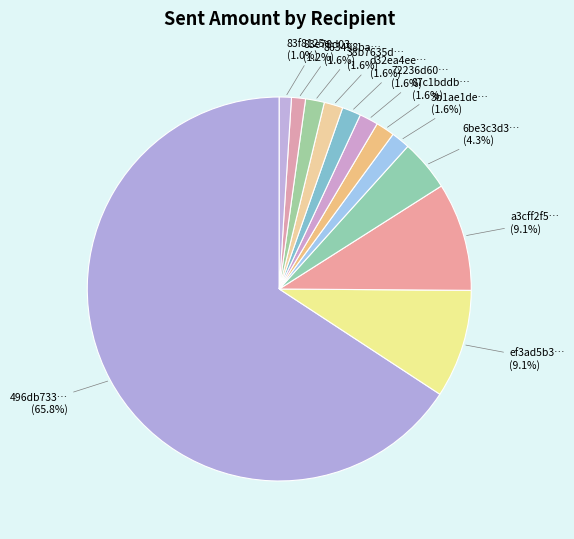

Which slice represents more than half of the pie?

496db733…